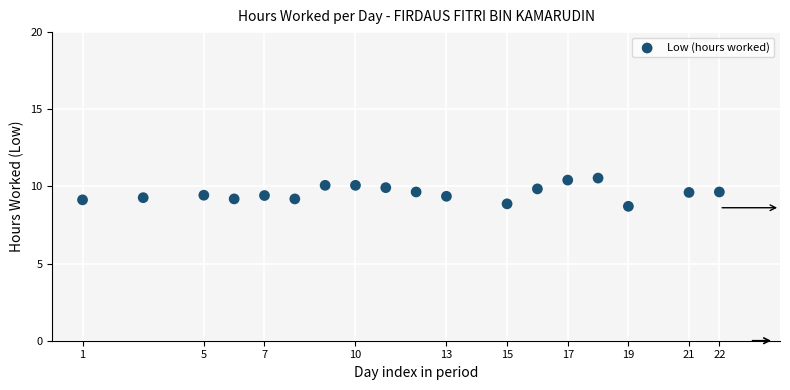

What is the range of X values (max minus min)?

21.0